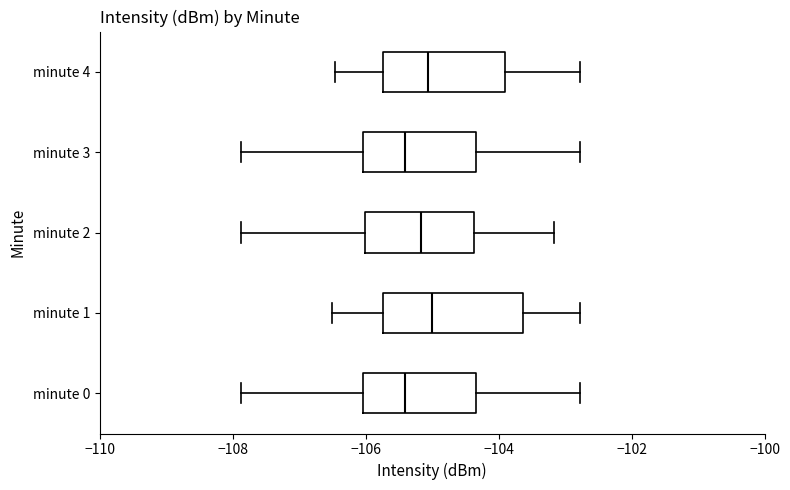

Comparing the boxes themselves (not the whiskers), which one is the widest?

minute 1